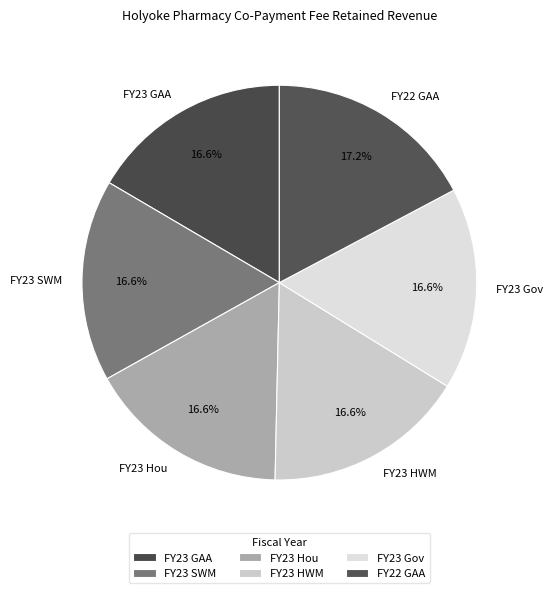

What is the ratio of the value at FY23 SWM to the value at FY22 GAA?

1.0